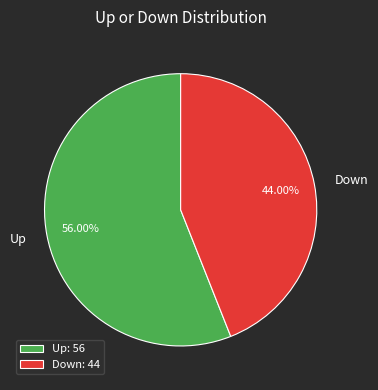

Approximately how many times larger is the value at Down compared to Up?

0.8